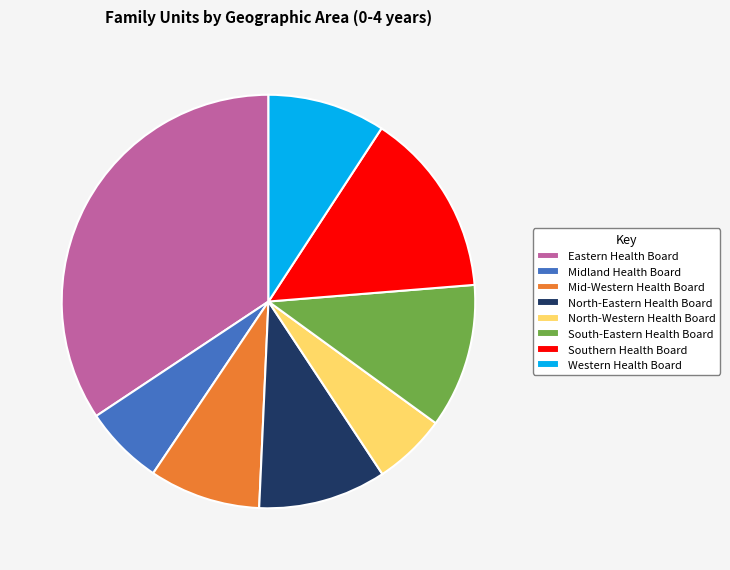

What is the ratio of the value at Eastern Health Board to the value at Midland Health Board?

5.5